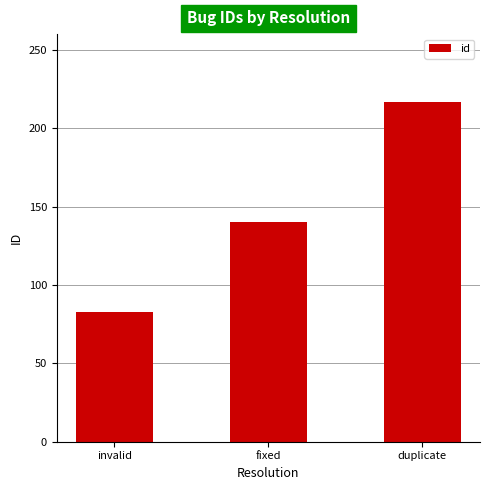

Reading left to right, what are all the values shown in this chart?

invalid=83	fixed=140	duplicate=217